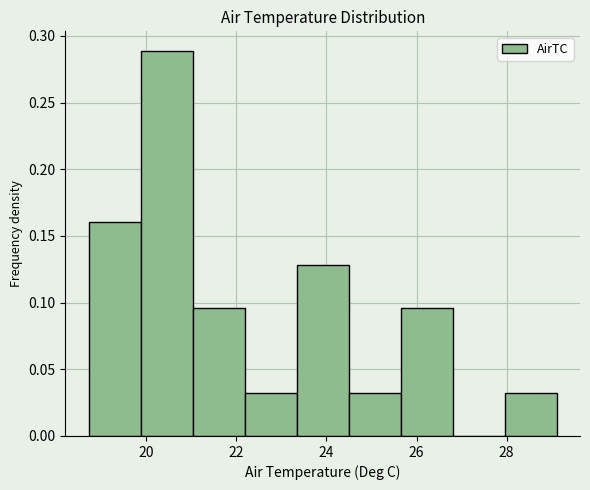

Reading left to right, list every bar in this chart as the range it spans on the x-axis followed by its height. Neither the bar edges nor the heights are printed on the chart, so give them approximately, as read against the axes.

18.8 to 19.8: 0.160
19.8 to 21.0: 0.290
21.0 to 22.2: 0.095
22.2 to 23.4: 0.030
23.4 to 24.4: 0.130
24.4 to 25.6: 0.030
25.6 to 26.8: 0.095
26.8 to 28.0: 0
28.0 to 29.2: 0.030